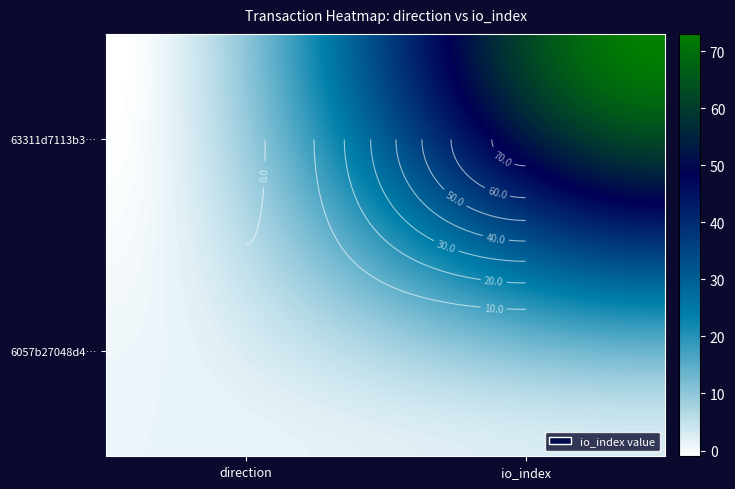

What is the sum of all 63311d7113b3cb2878483e624f17ecbfd0354de values?

72